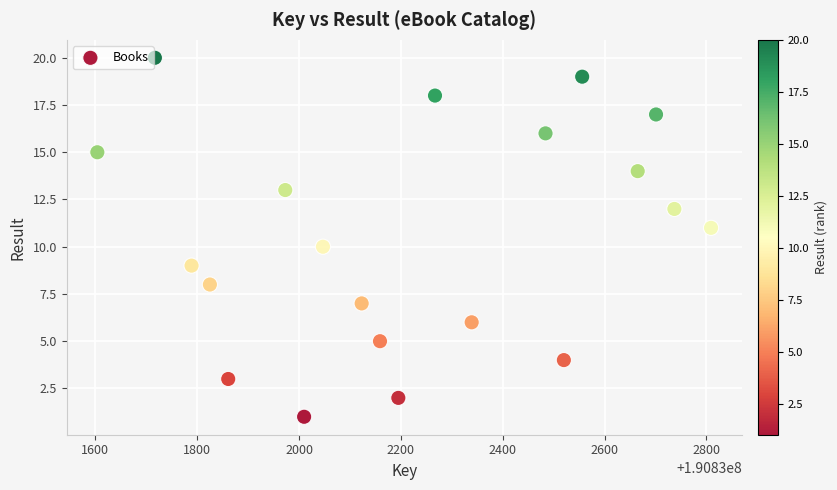

What is the range of X values (max minus min)?

1205